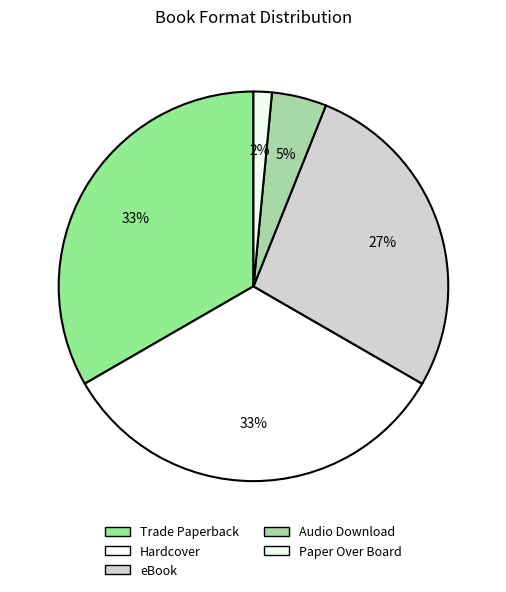

Which category has the smallest portion of the pie?

Paper Over Board